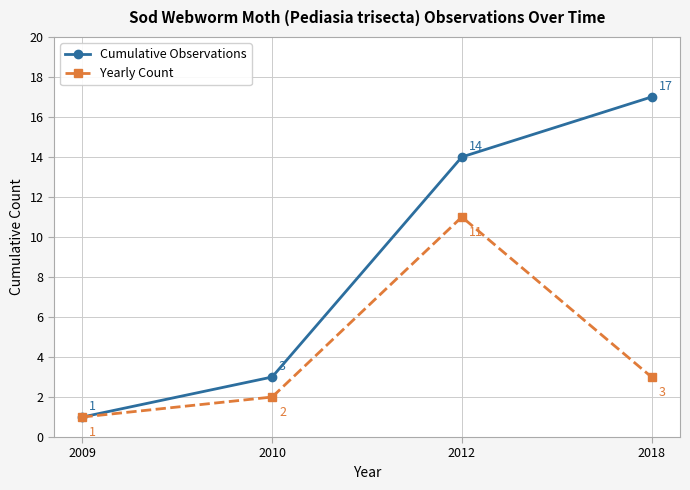

The Yearly Count series shows 2 at 2009. True or false?

False